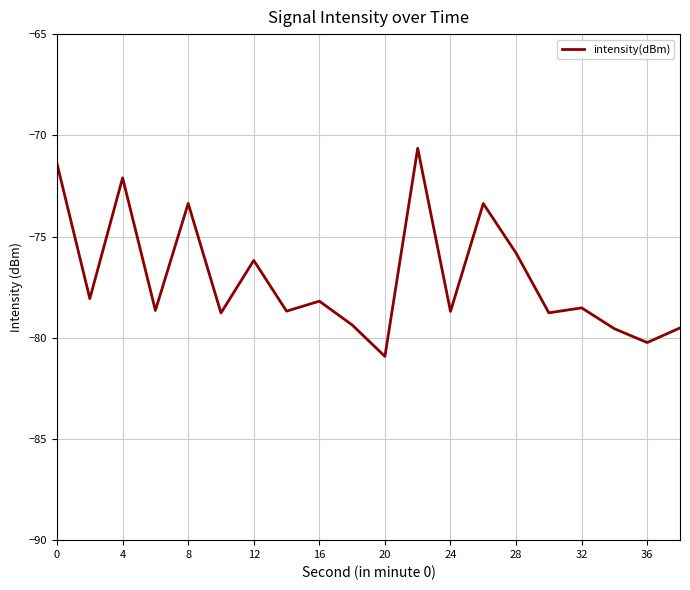

What is the greatest value displayed?

-70.6